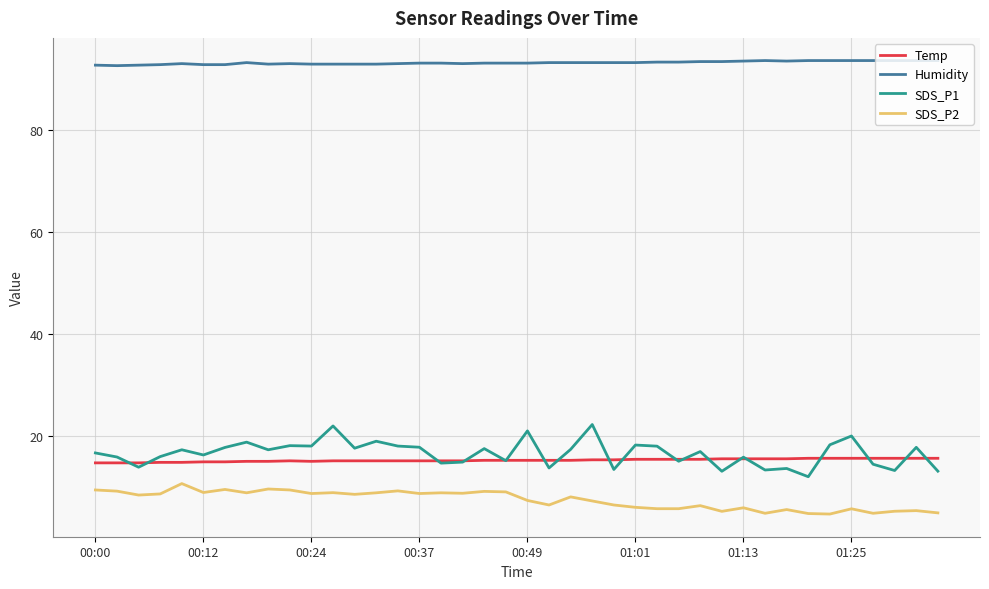

What is the smallest value displayed?

4.7